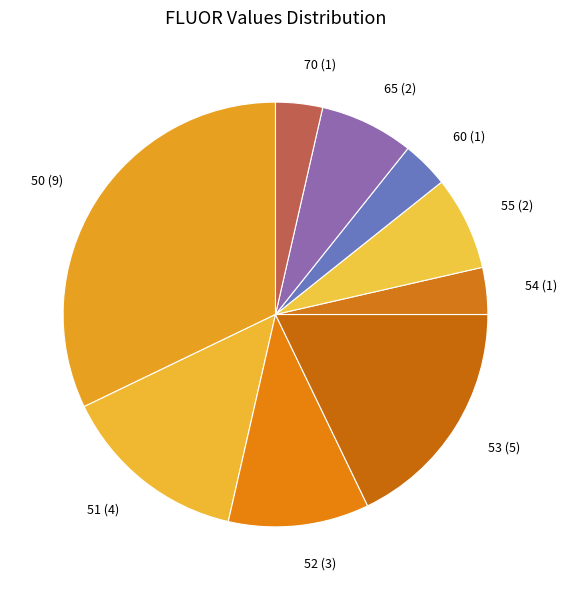

Do 50 (9) and 70 (1) together represent more than half of the pie?

No